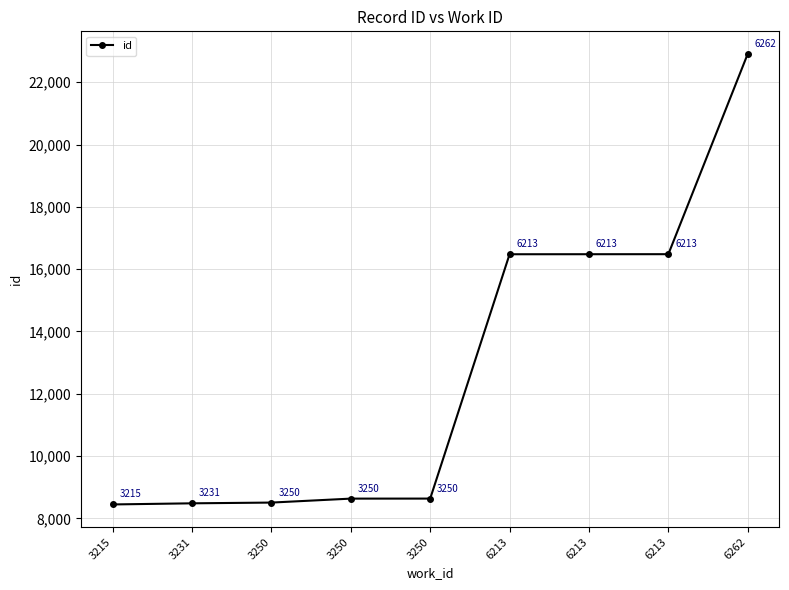

How many data points does each series have?

9